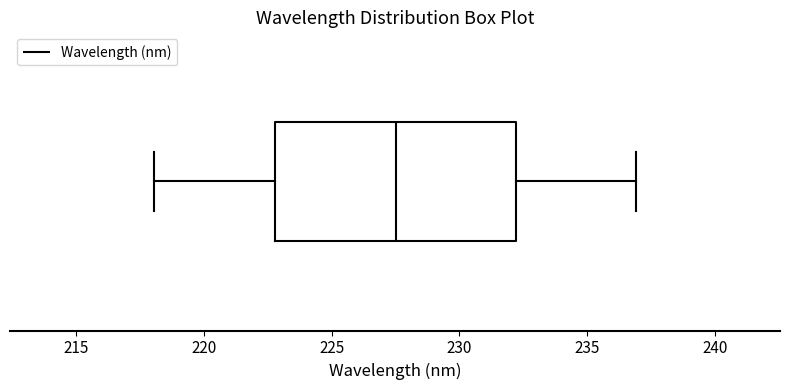

Read this box plot against the x-axis: the position of the median line, the range covered by the box, and the ends of both whiskers. The values are not printed on the chart, so give them approximately, as read against the axis.

median 227.5, box 223.0 to 232.0, whiskers 218.0 to 237.0